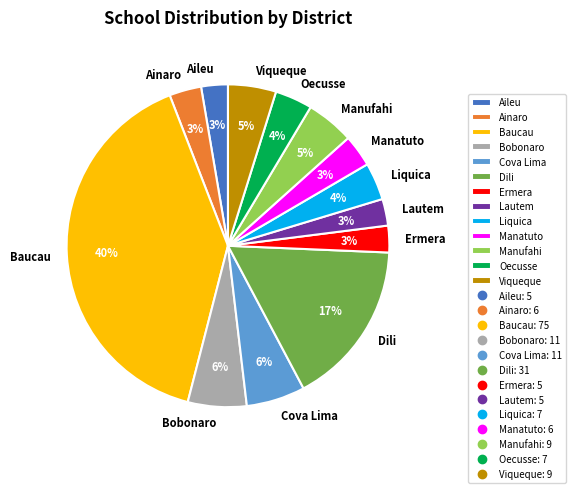

Combined, do Ainaro and Aileu account for over 50%?

No